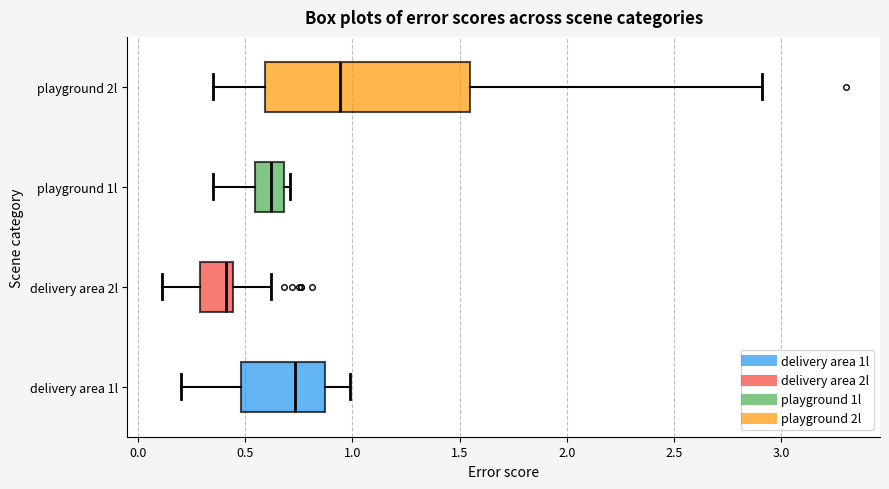

Where is the right edge of the box for delivery area 1l on the x-axis? The values are not printed on the chart, so give them approximately, as read against the axis.

0.85